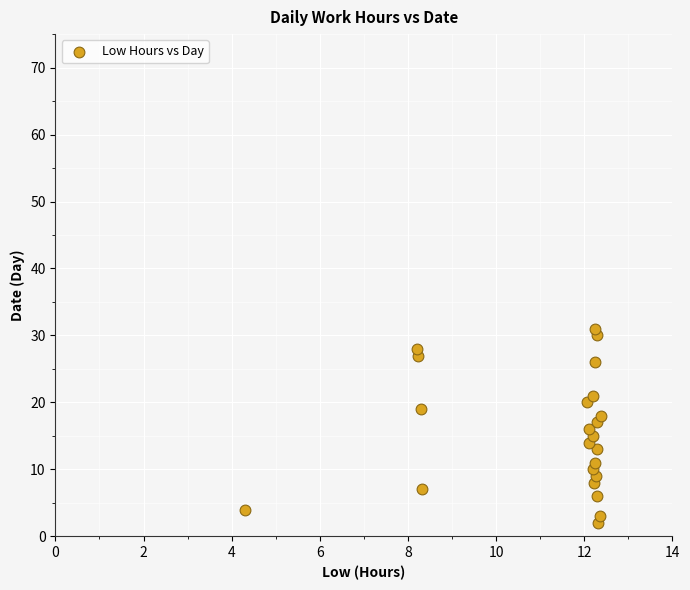

What is the range of Y values (max minus min)?

29